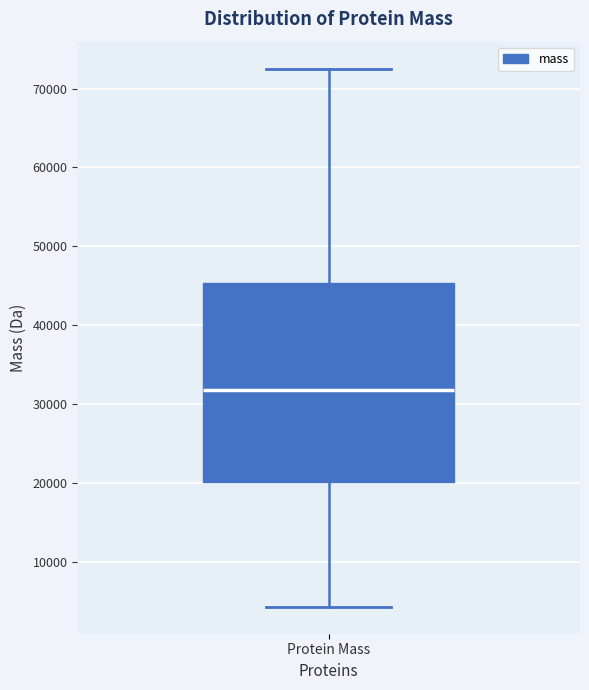

Read this box plot against the y-axis: the position of the median line, the range covered by the box, and the ends of both whiskers. The values are not printed on the chart, so give them approximately, as read against the axis.

median 32000, box 20000 to 45000, whiskers 4000 to 73000